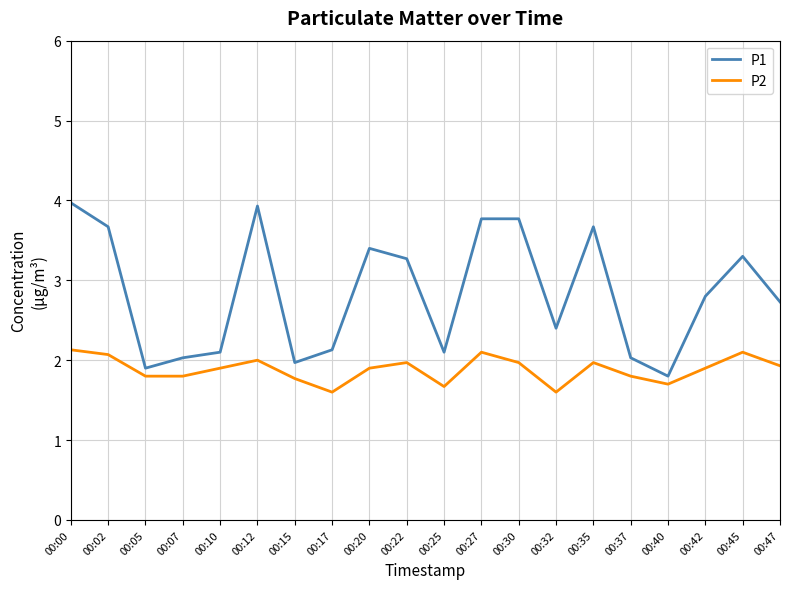

What is the difference between the second highest and minimum values in the P1 series?

2.1